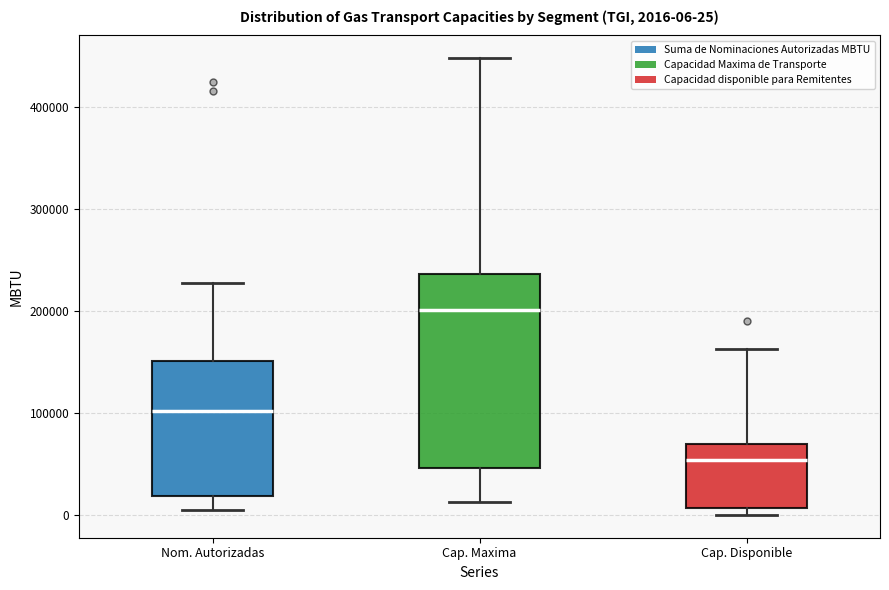

Which box's median line is the highest?

Cap. Maxima